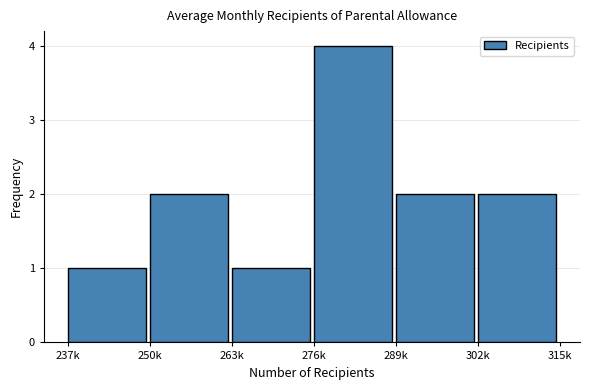

Reading right to left, transcribe all the data shown in this chart.

2	2	4	1	2	1